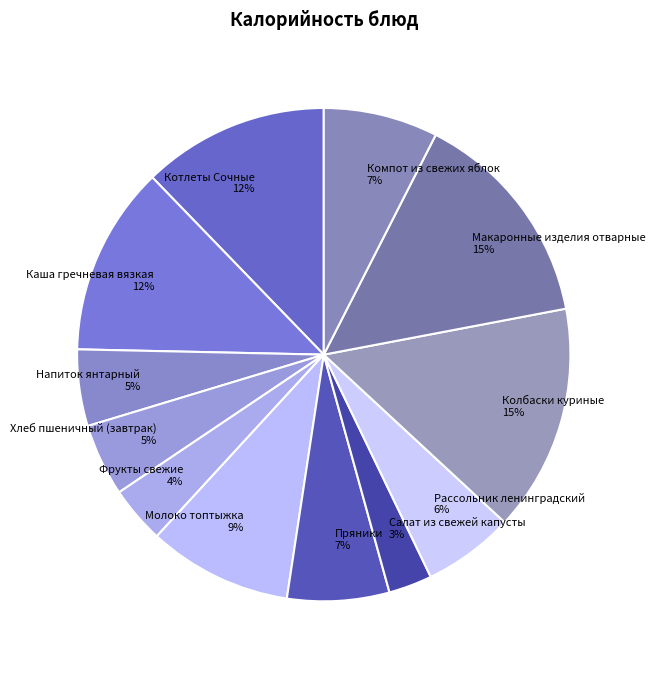

Which category has the smallest portion of the pie?

Салат из свежей капусты